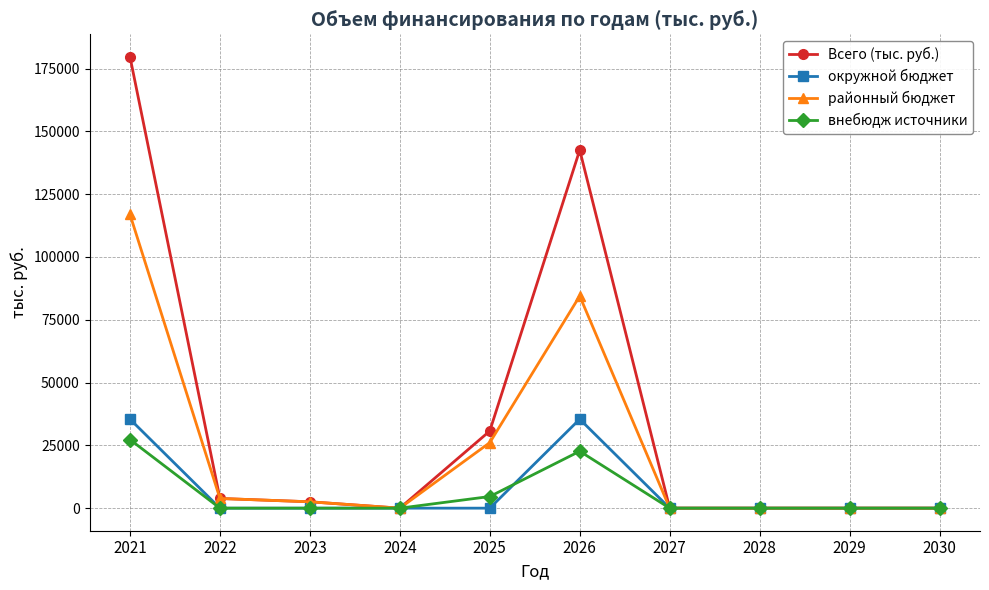

True or false: Всего (тыс. руб.) has more than 0 points higher than both neighbors.

True